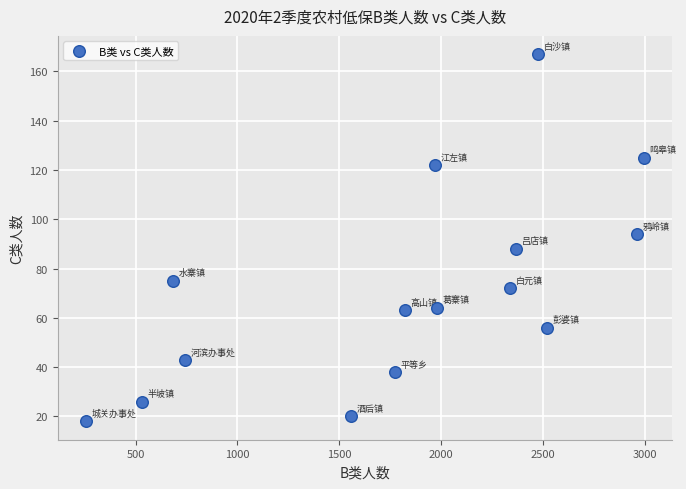

What Y value in the scatter plot is closest to 92?

94